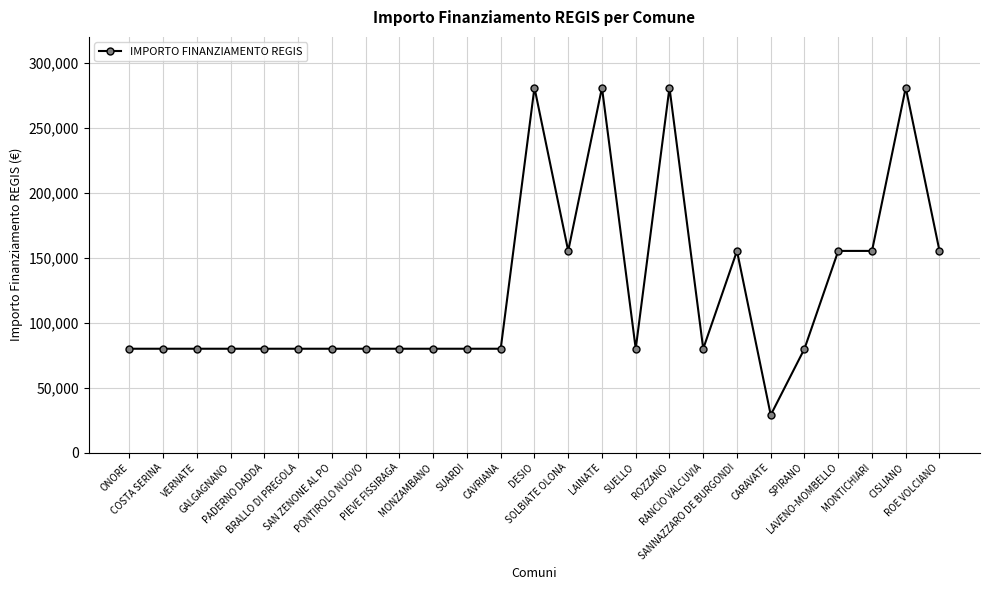

What is the ratio of the value at CARAVATE to the value at LAVENO-MOMBELLO?

0.2